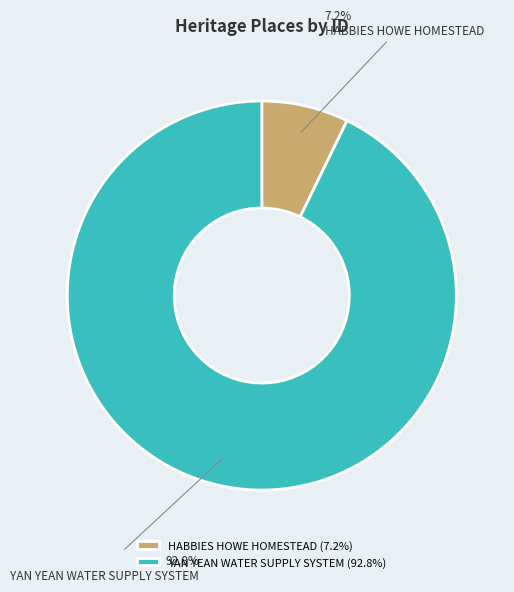

Rank the categories by value from highest to lowest.

YAN YEAN WATER SUPPLY SYSTEM, HABBIES HOWE HOMESTEAD